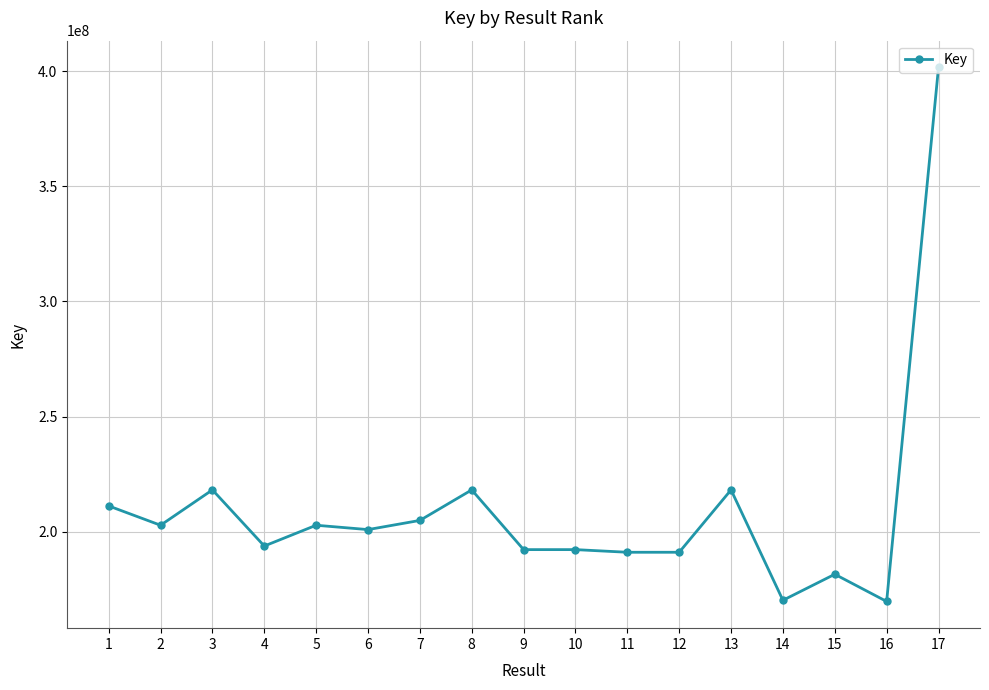

True or false: there are more than 1 points higher than both neighbors.

True